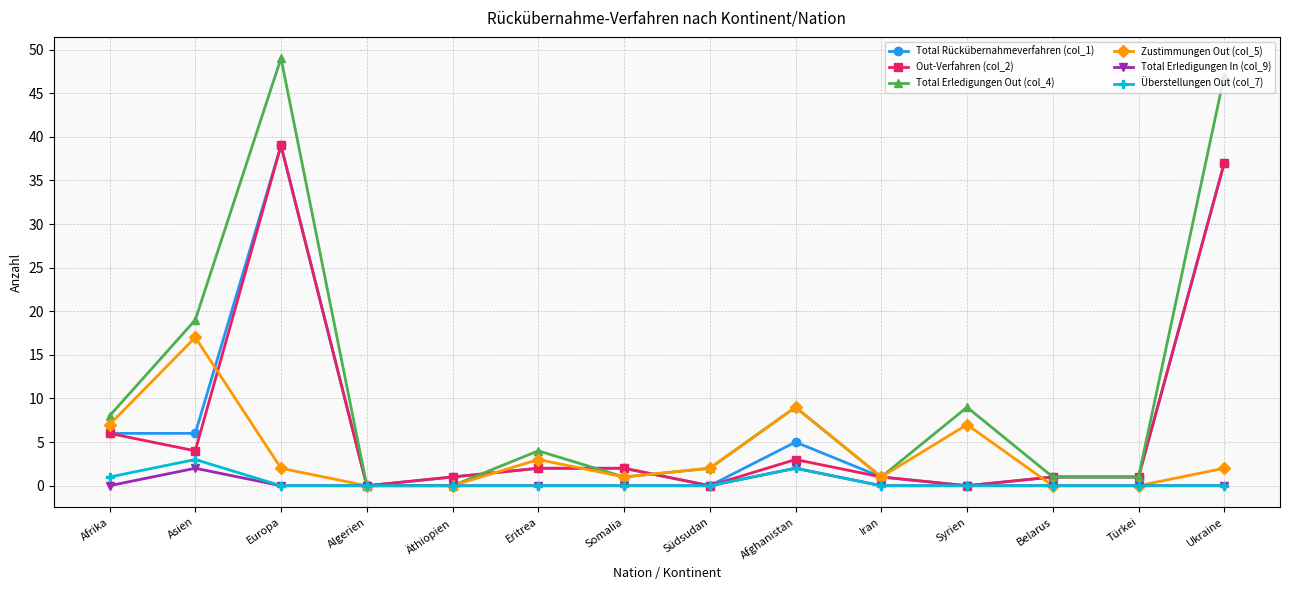

How many lines are shown in the chart?

6